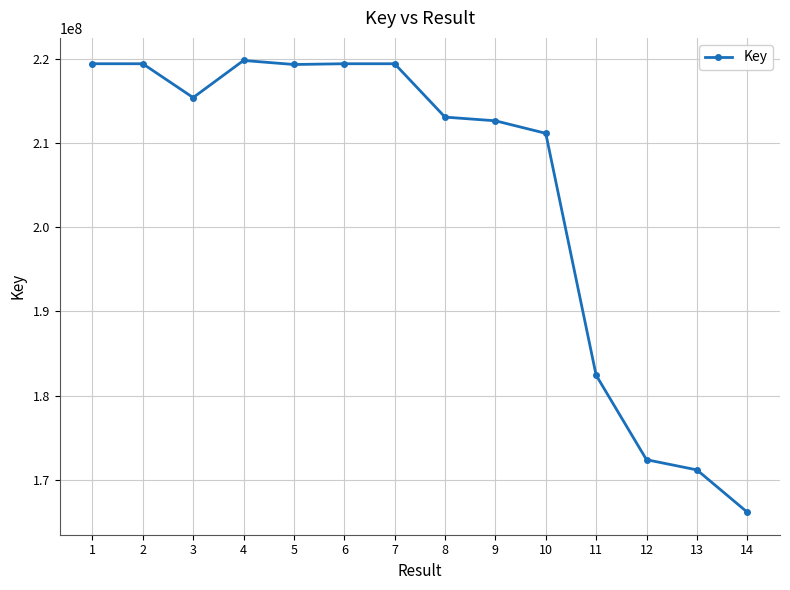

Count the number of data series in this chart.

1